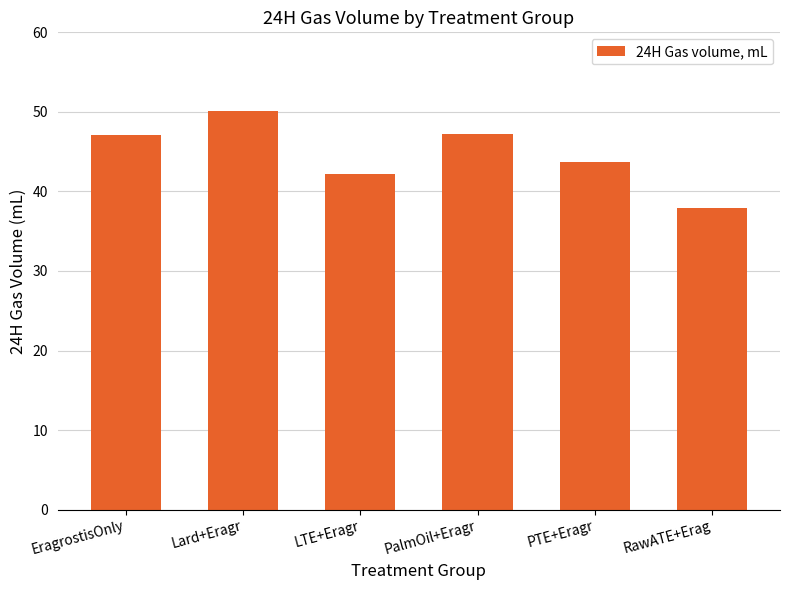

What is the difference between the second highest and second lowest values?

5.0